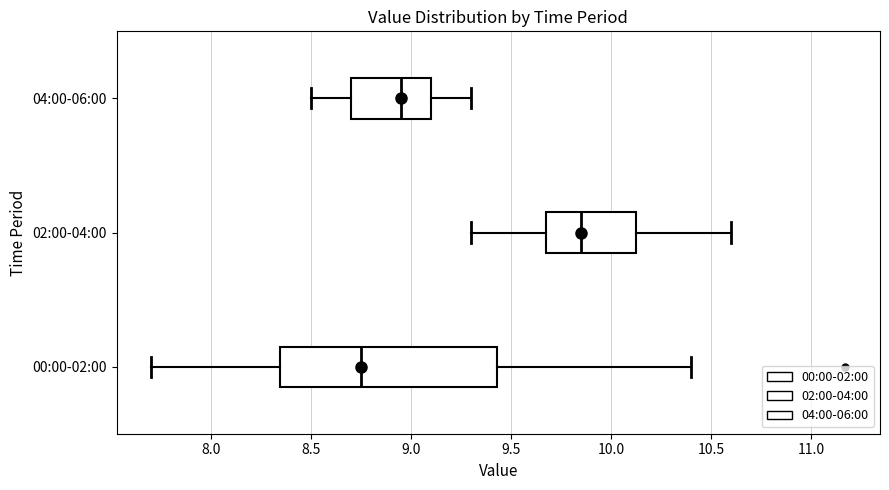

Which box is the widest, from its left edge to its right edge?

00:00-02:00